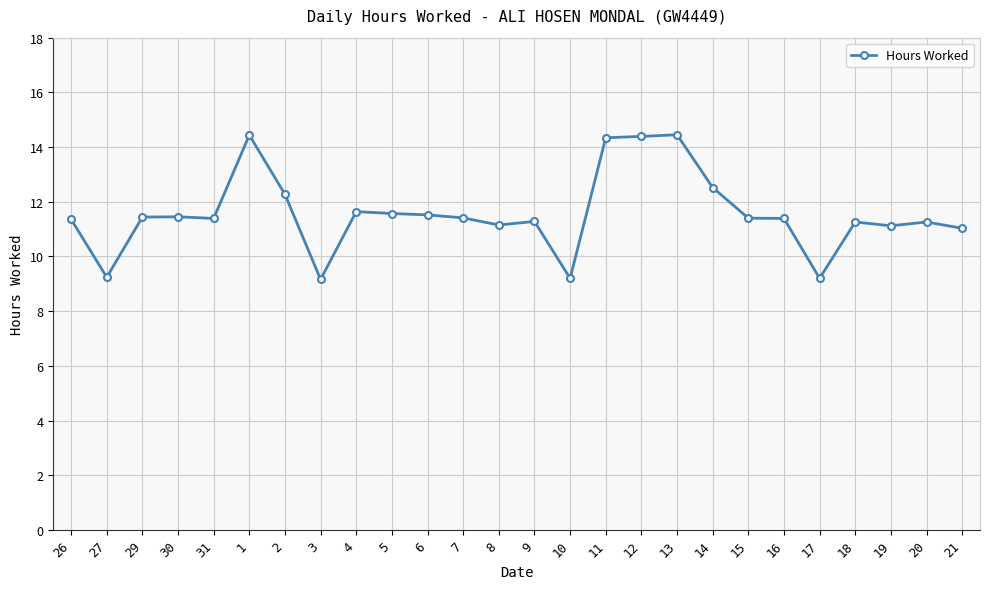

Which has a higher value, 2 or 11?

11